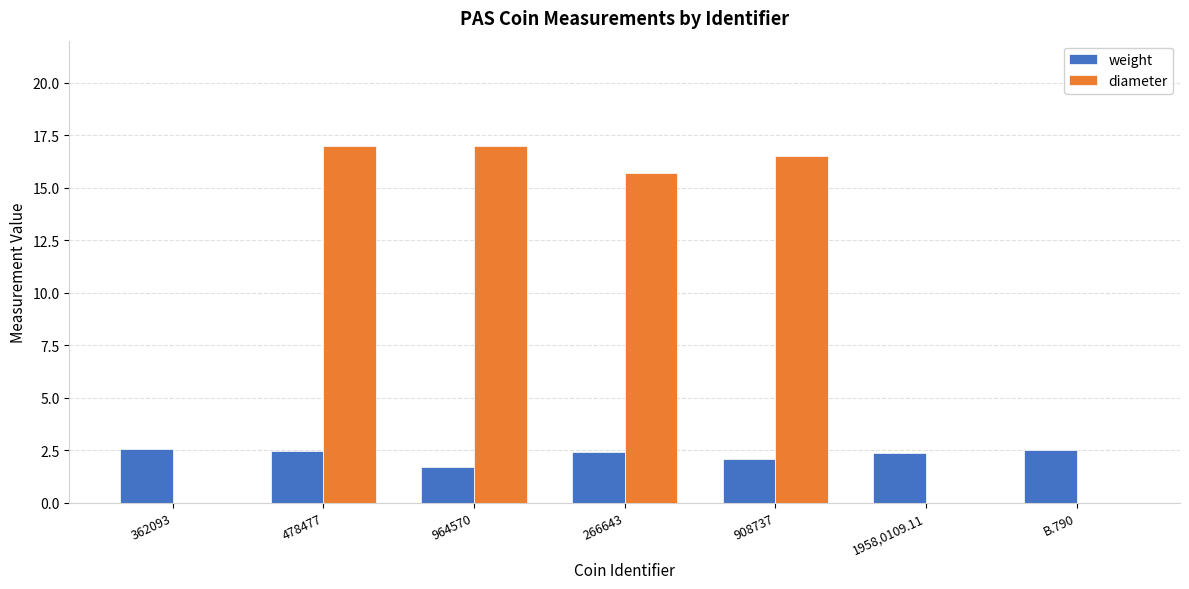

What is the highest value of the weight series?

2.5